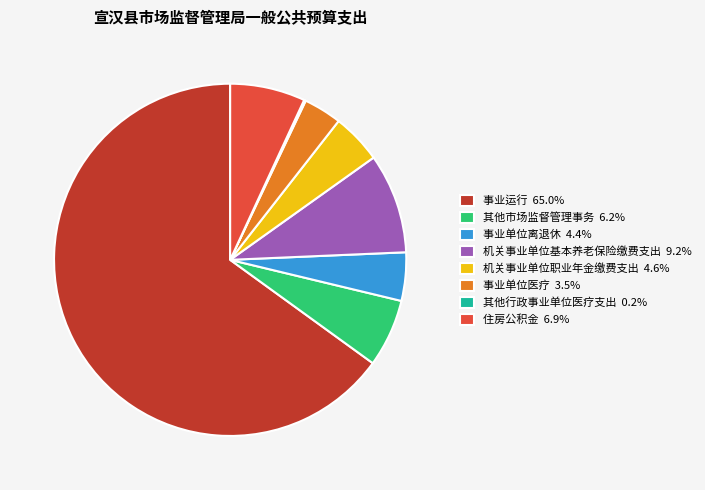

Is it true that 住房公积金 is 15% of the pie?

False